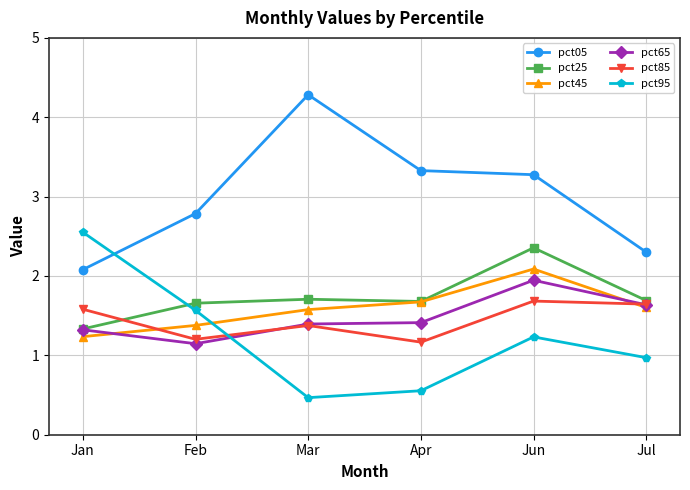

List the labels in order of pct05 value, smallest first.

Jan, Jul, Feb, Jun, Apr, Mar